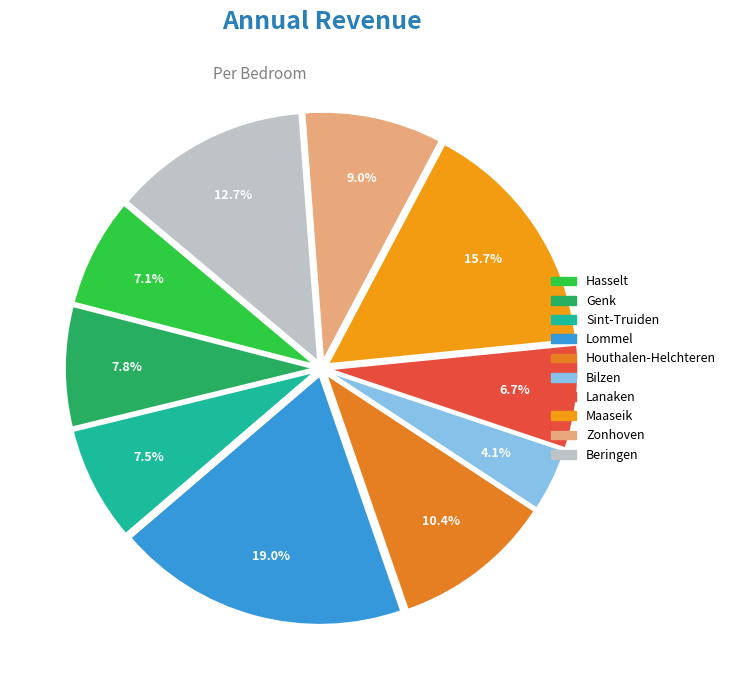

Count the number of slices in the pie.

10